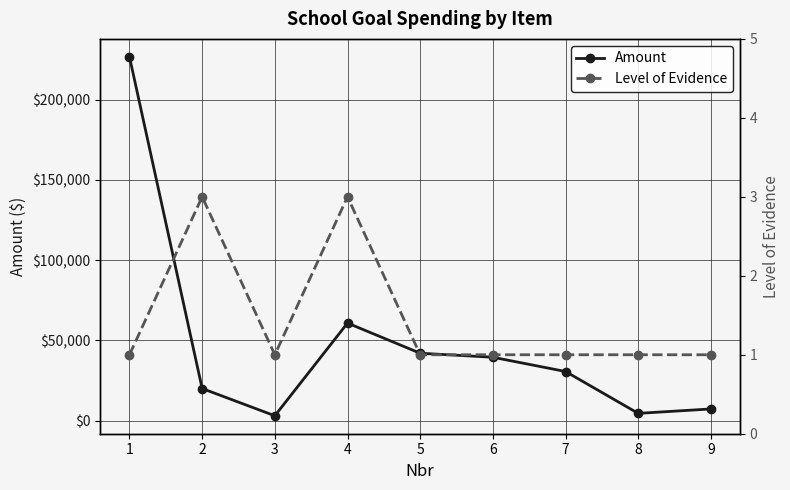

Is it true that Level of Evidence equals 1.0 at 8?

True